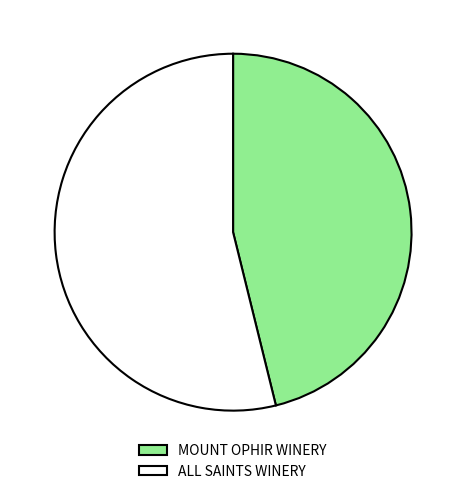

Which category has the smallest portion of the pie?

MOUNT OPHIR WINERY